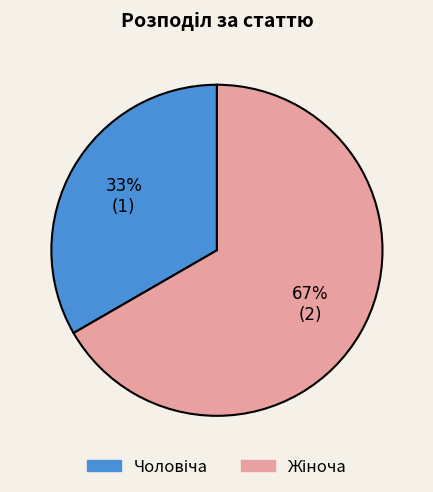

Does any single category account for the majority?

Yes